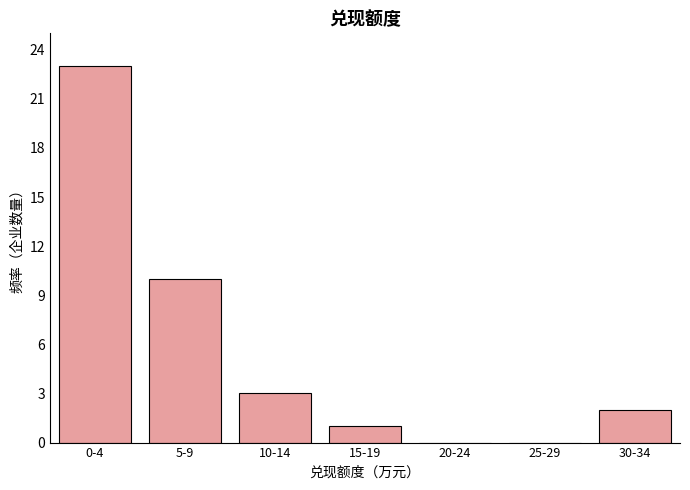

Reading right to left, extract all data points from this chart.

30-34=2	25-29=0	20-24=0	15-19=1	10-14=3	5-9=10	0-4=23